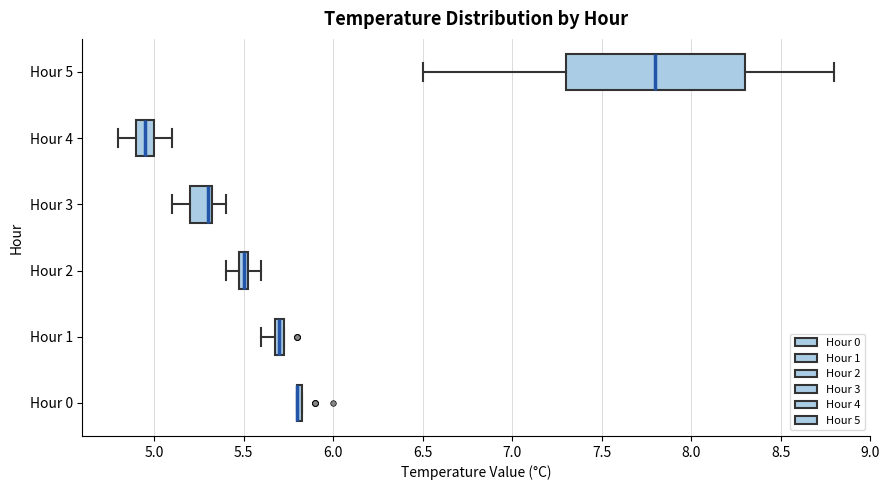

Where does the left whisker of the box for Hour 2 end on the x-axis? The values are not printed on the chart, so give them approximately, as read against the axis.

5.40